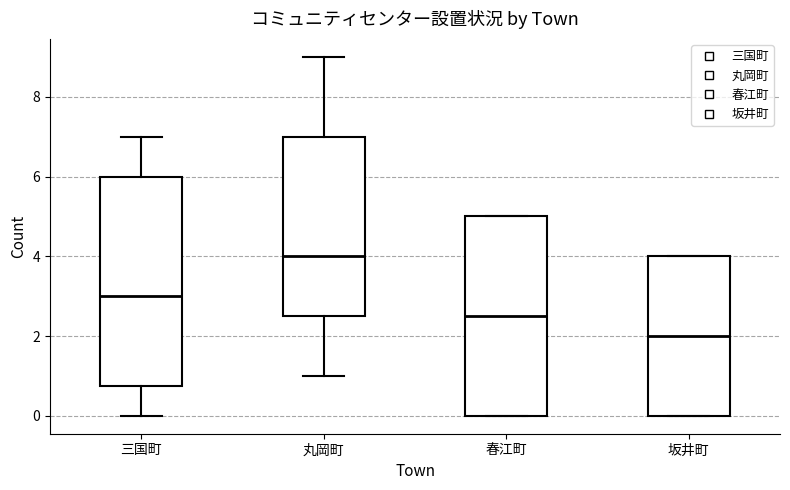

Reading left to right, transcribe this box plot: for each box, give where its median line is, the range the box spans, and where its two whiskers end, as read against the y-axis. The values are not printed on the chart, so give them approximately, as read against the axis.

三国町: median 3.0, box 0.8 to 6.0, whiskers 0.0 to 7.0
丸岡町: median 4.0, box 2.6 to 7.0, whiskers 1.0 to 9.0
春江町: median 2.6, box 0.0 to 5.0, whiskers 0.0 to 5.0
坂井町: median 2.0, box 0.0 to 4.0, whiskers 0.0 to 4.0